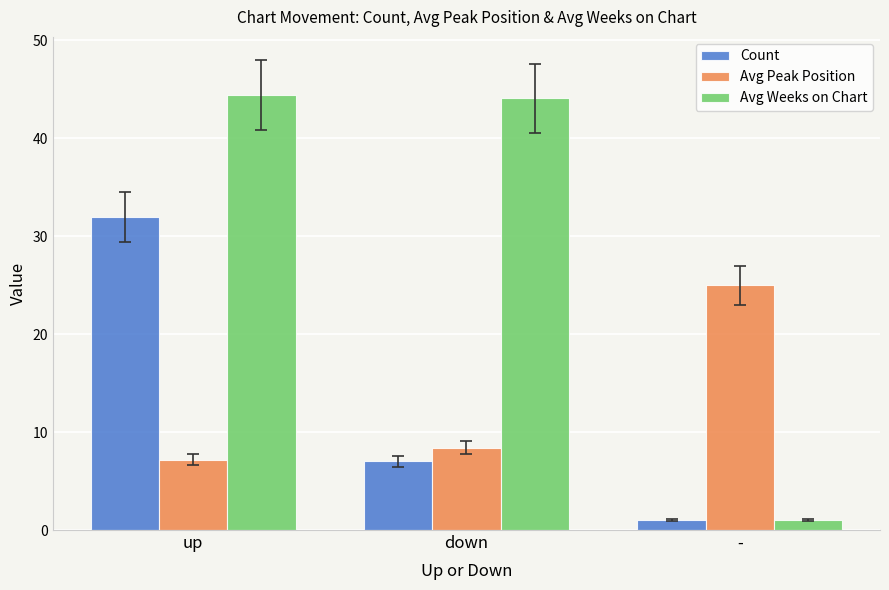

At which category is the sum across all series the highest?

up